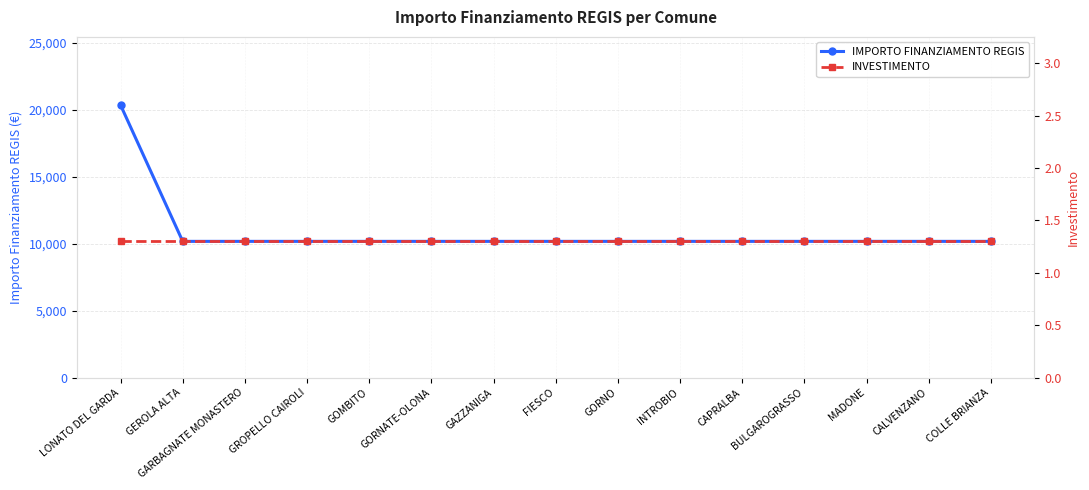

What are all the series names shown in the legend?

IMPORTO FINANZIAMENTO REGIS, INVESTIMENTO